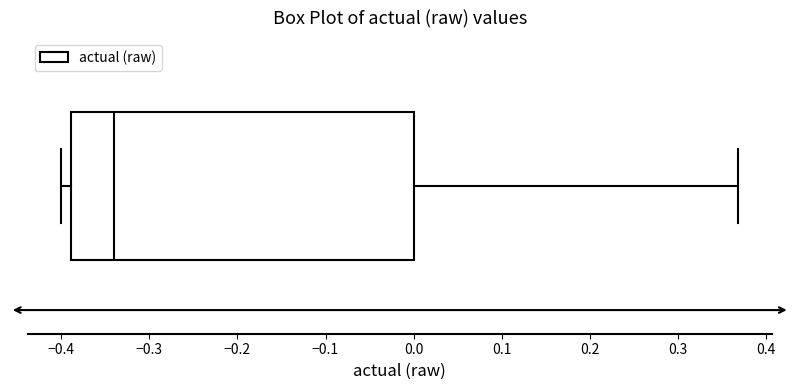

Transcribe this box plot: give where the median line is, the range the box spans, and where the two whiskers end, as read against the x-axis. The values are not printed on the chart, so give them approximately, as read against the axis.

median -0.34, box -0.39 to 0.00, whiskers -0.40 to 0.37